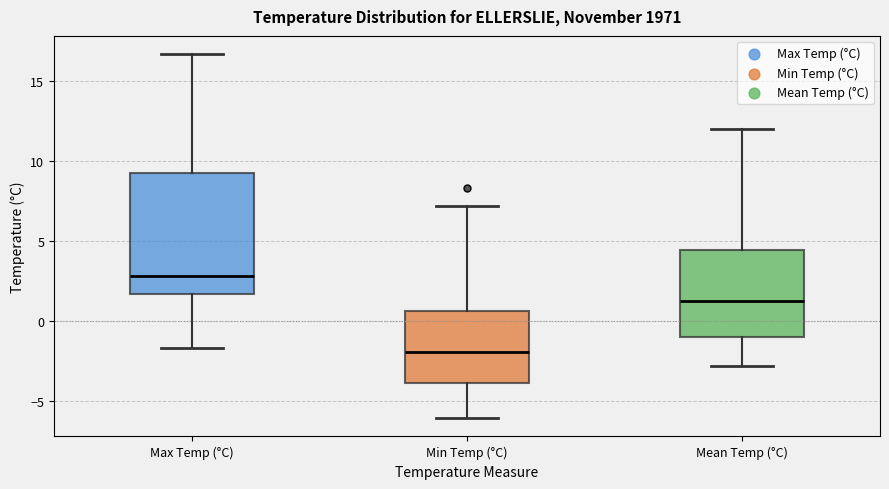

Where does the lower whisker of the box for Min Temp (°C) end on the y-axis? The values are not printed on the chart, so give them approximately, as read against the axis.

-6.0